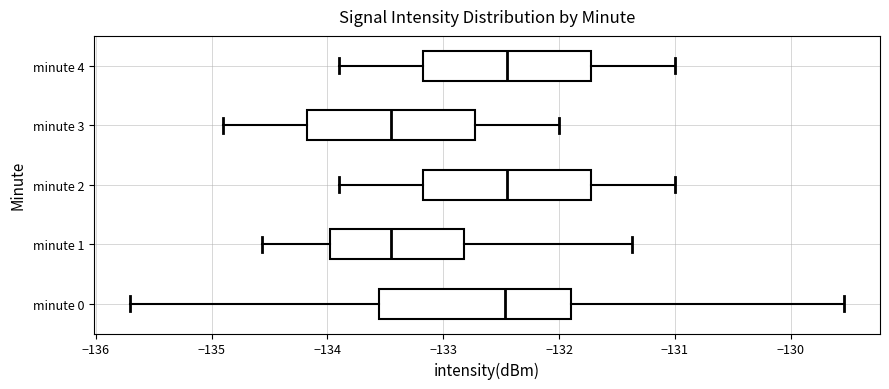

Comparing the boxes themselves (not the whiskers), which one is the widest?

minute 0